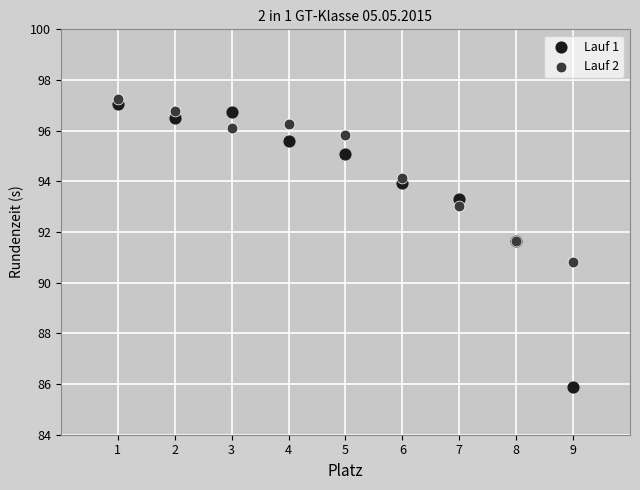

What is the X range (max minus min) for the scatter plot?

8.0